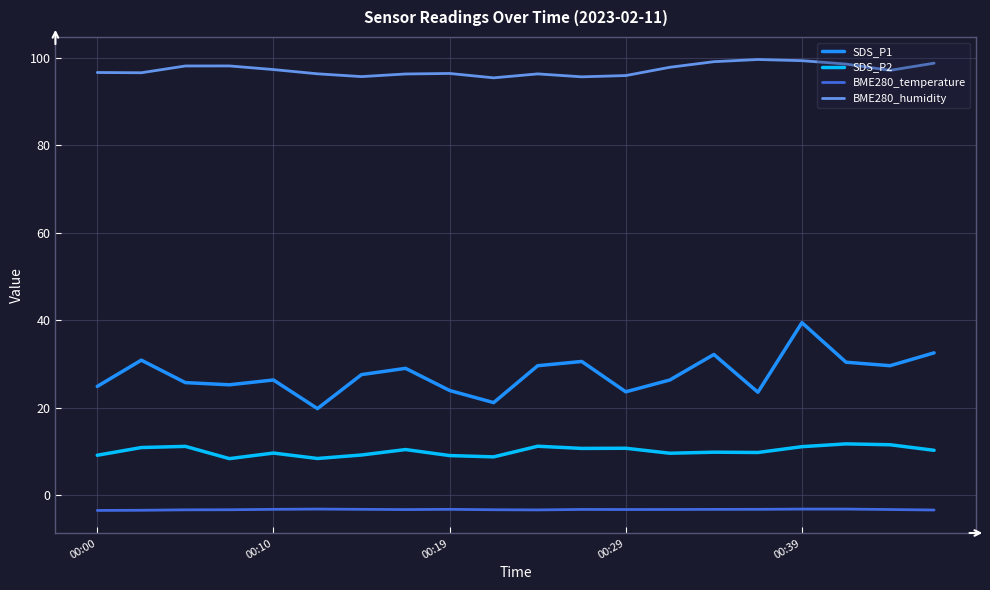

True or false: SDS_P1 and BME280_temperature cross at least once.

False